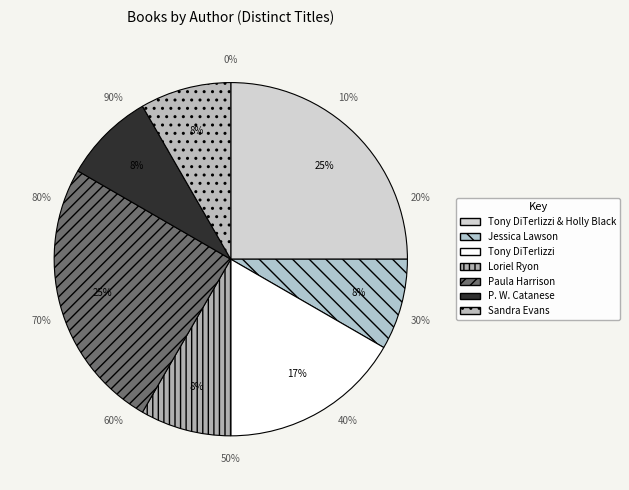

Which category has the biggest portion of the pie?

Tony DiTerlizzi / Holly Black